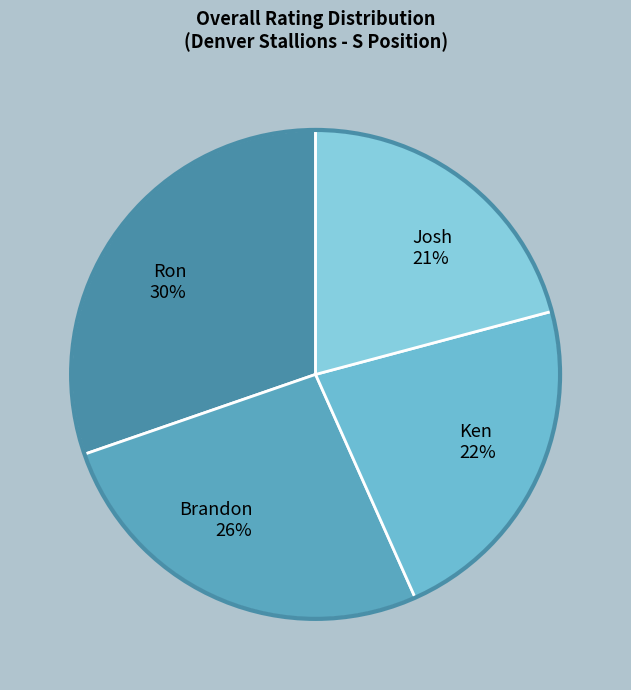

To the nearest percent, what percentage of the pie is Brandon?

26%